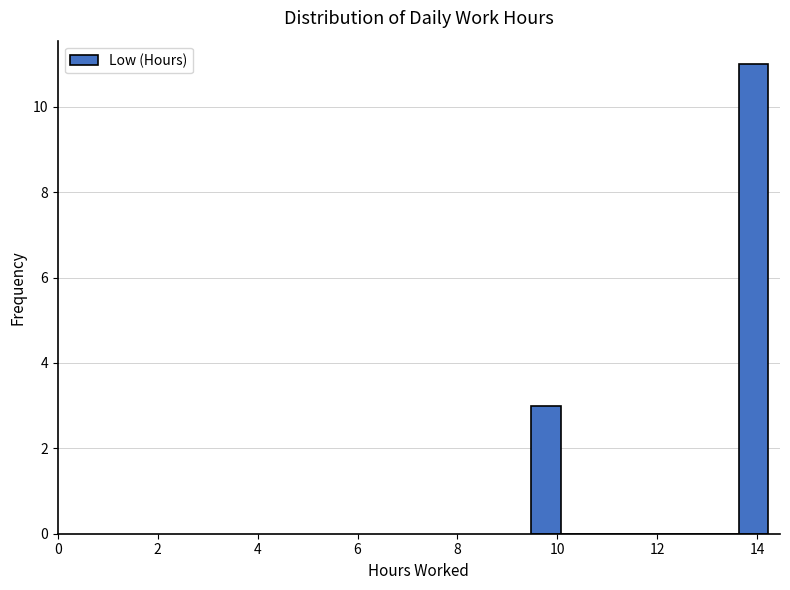

Around what value on the x-axis is the tallest bar? Give the approximate position of its centre, as read against the axis.

14.0